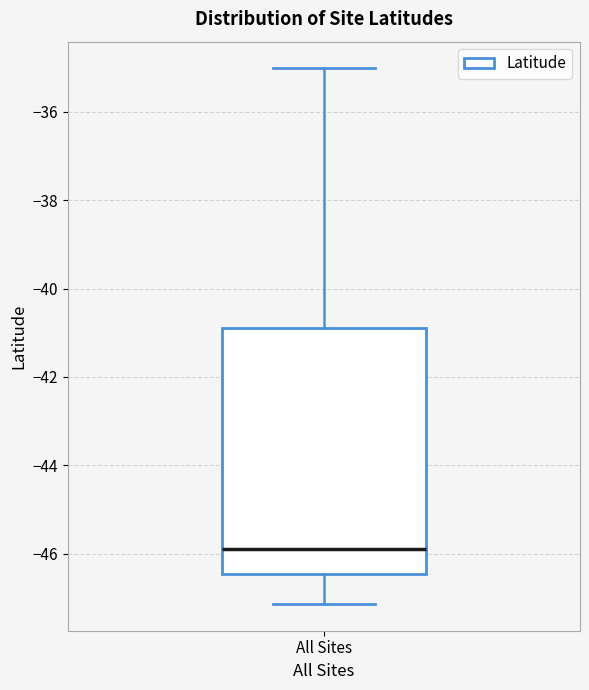

Read this box plot against the y-axis: the position of the median line, the range covered by the box, and the ends of both whiskers. The values are not printed on the chart, so give them approximately, as read against the axis.

median -45.8, box -46.4 to -40.8, whiskers -47.2 to -35.0